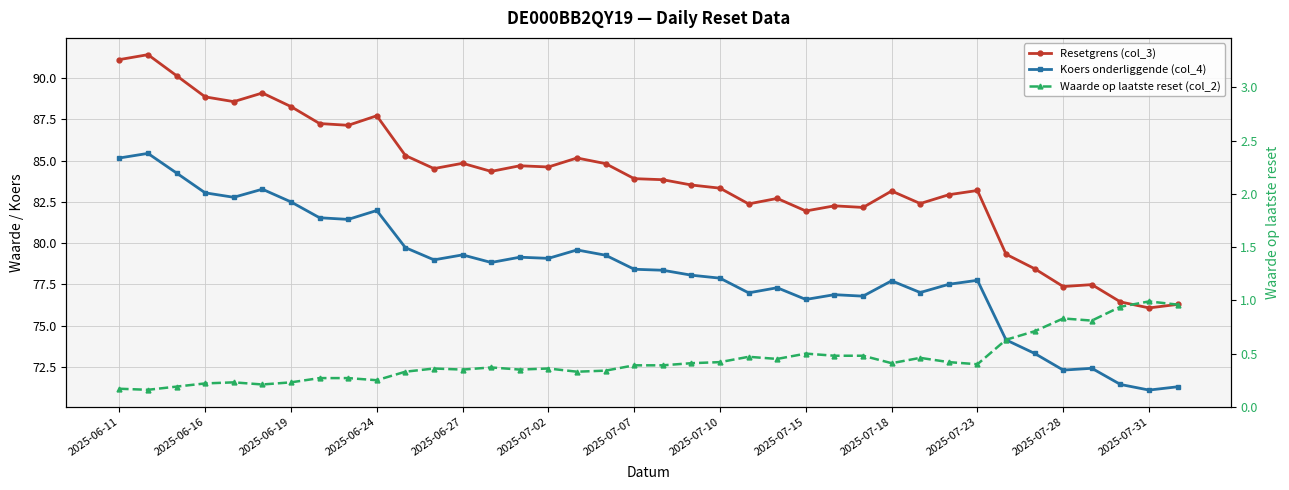

Does the chart display data point markers on the line(s)?

Yes